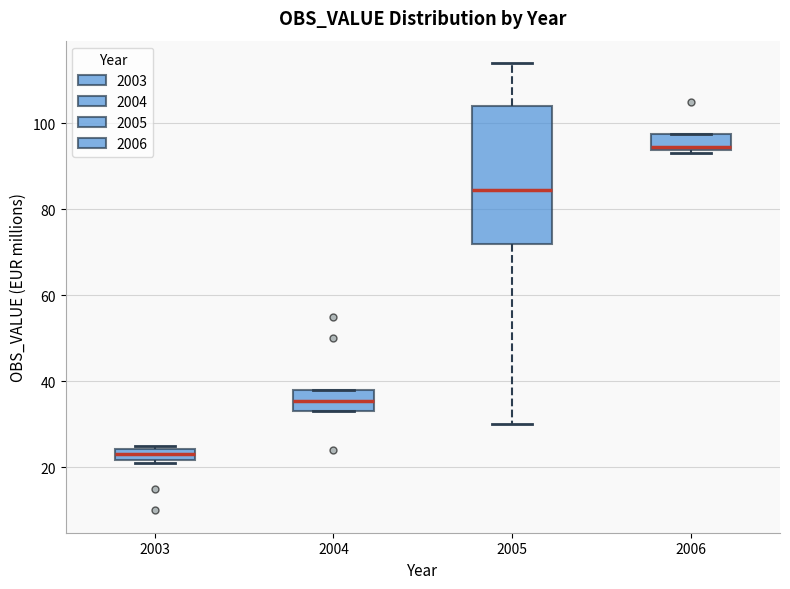

Which box is the tallest, from its lower edge to its upper edge?

2005